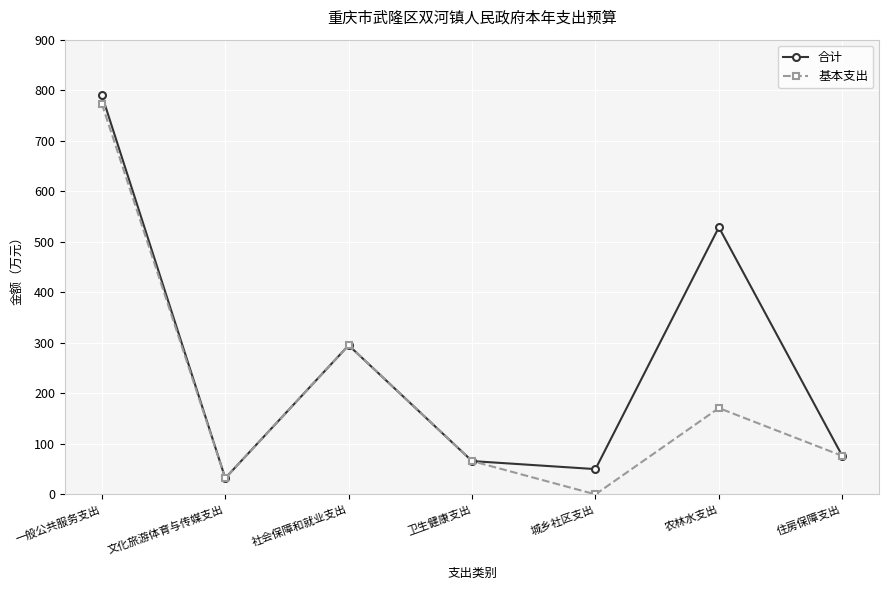

At which category does the chart reach its peak across all series?

一般公共服务支出